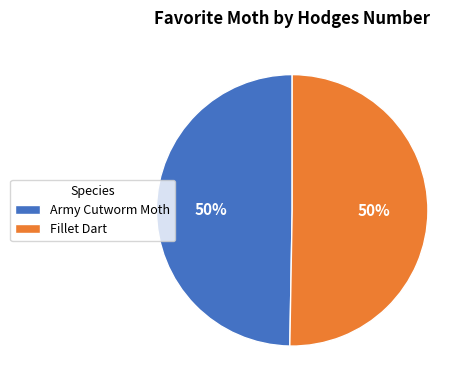

Combined, do Fillet Dart and Army Cutworm Moth account for over 50%?

Yes